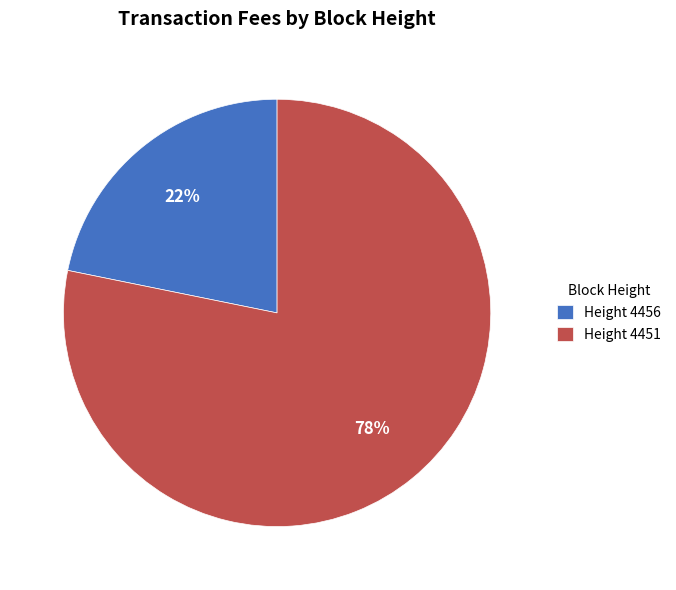

Is the sum of Height 4451 and Height 4456 greater than half?

Yes